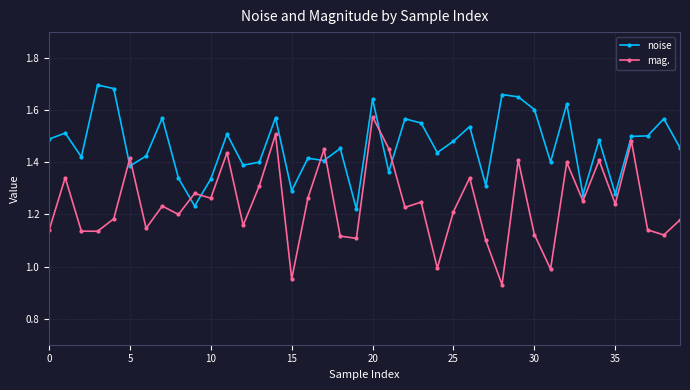

Which series has the largest range (max minus min)?

mag.